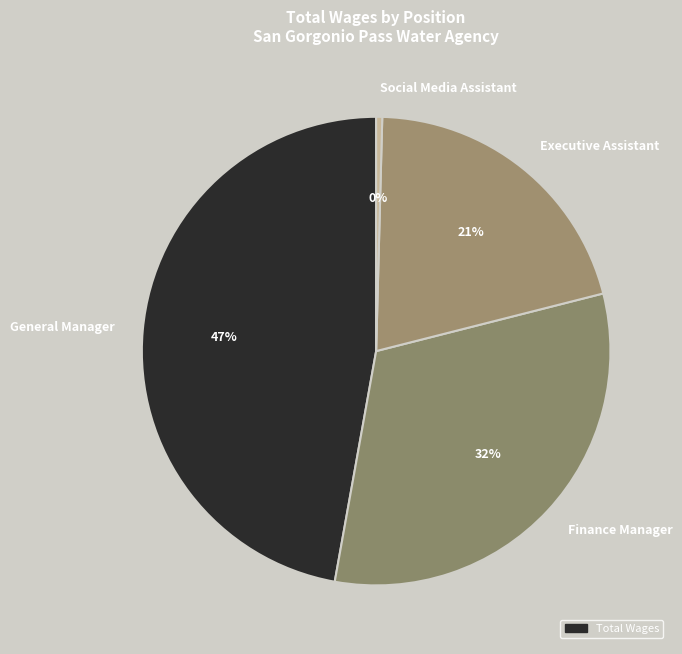

Rank the categories by value from highest to lowest.

General Manager, Finance Manager, Executive Assistant, Social Media Assistant